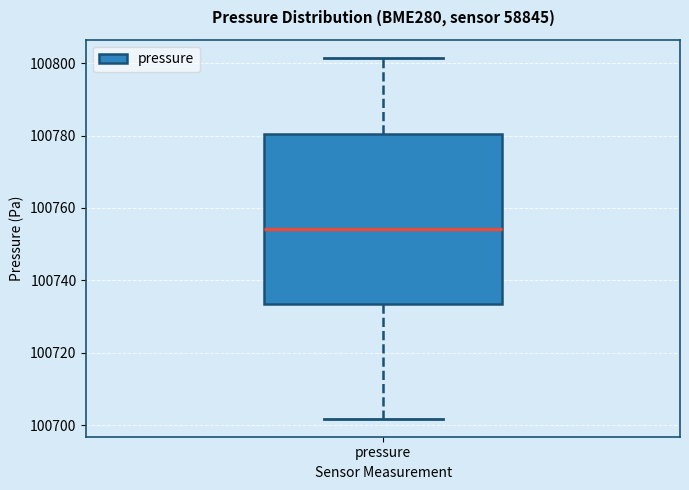

Transcribe this box plot: give where the median line is, the range the box spans, and where the two whiskers end, as read against the y-axis. The values are not printed on the chart, so give them approximately, as read against the axis.

median 100754, box 100734 to 100780, whiskers 100702 to 100802